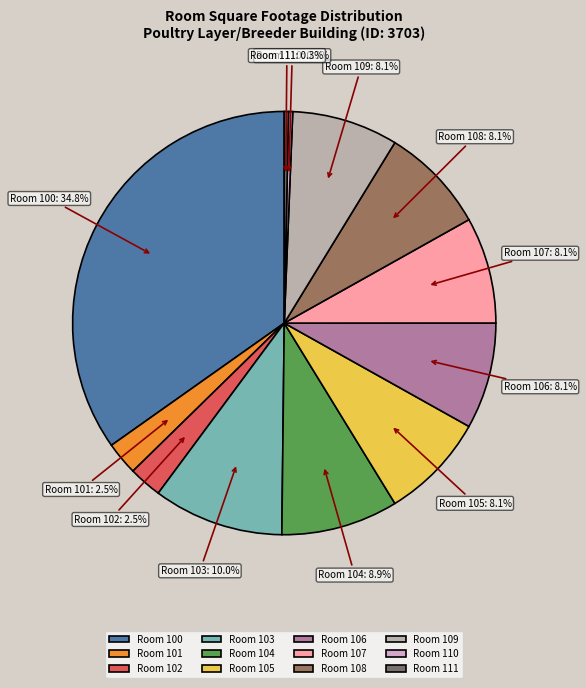

How much of the chart is everything except Room 108?

91.9%